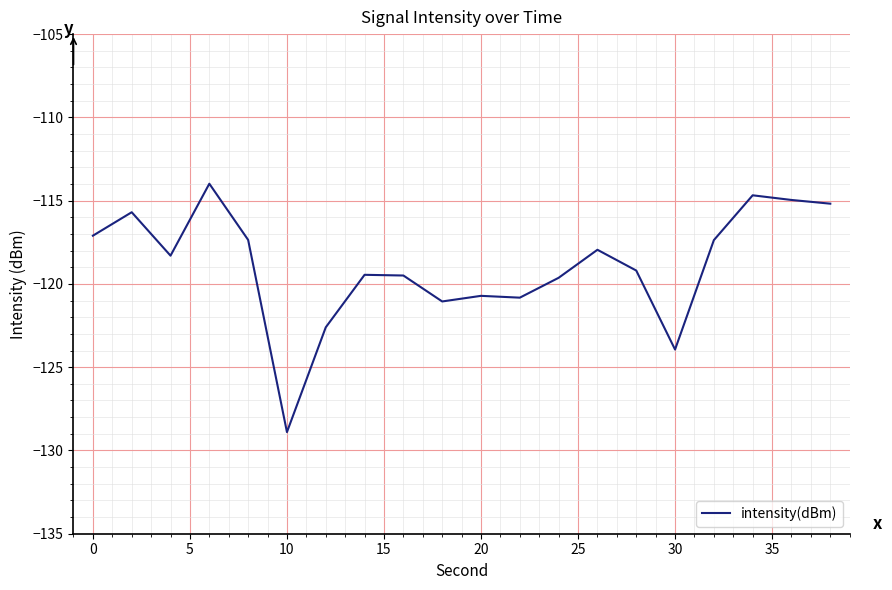

What is the greatest value displayed?

-114.0